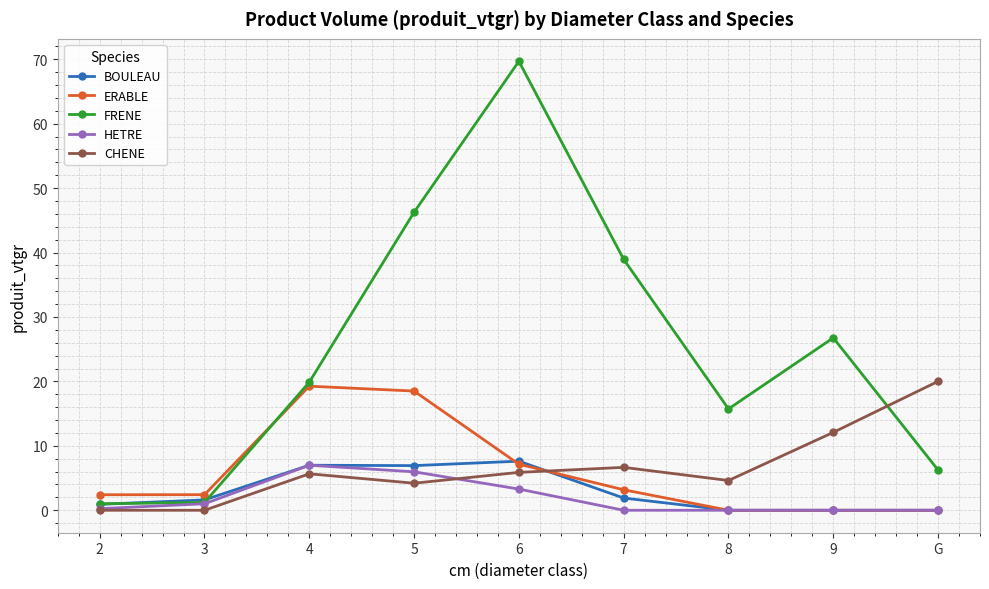

Which series changed the most between 4 and 9?

ERABLE